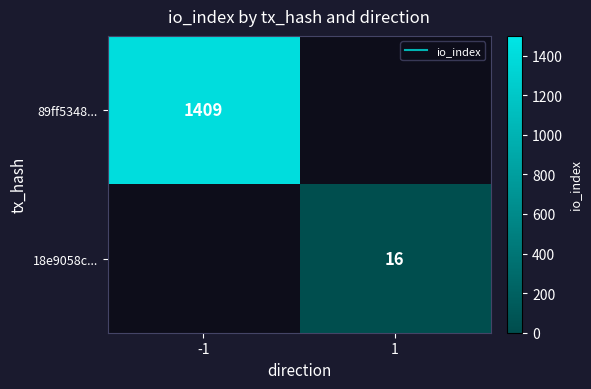

Where is 89ff5348... nearest to the value 1409?

-1